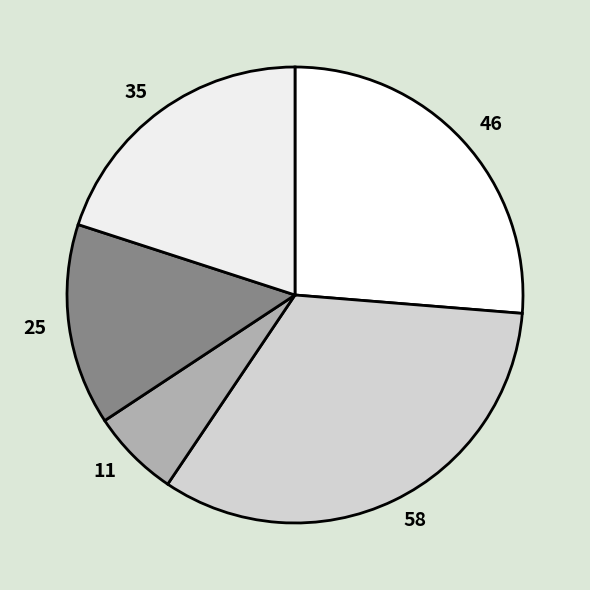

Is there a majority slice in this chart?

No